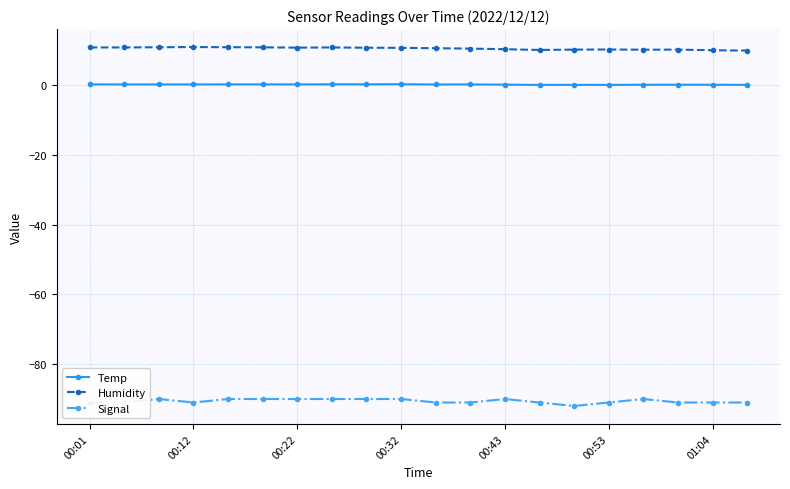

True or false: Humidity and Signal intersect in this chart.

False